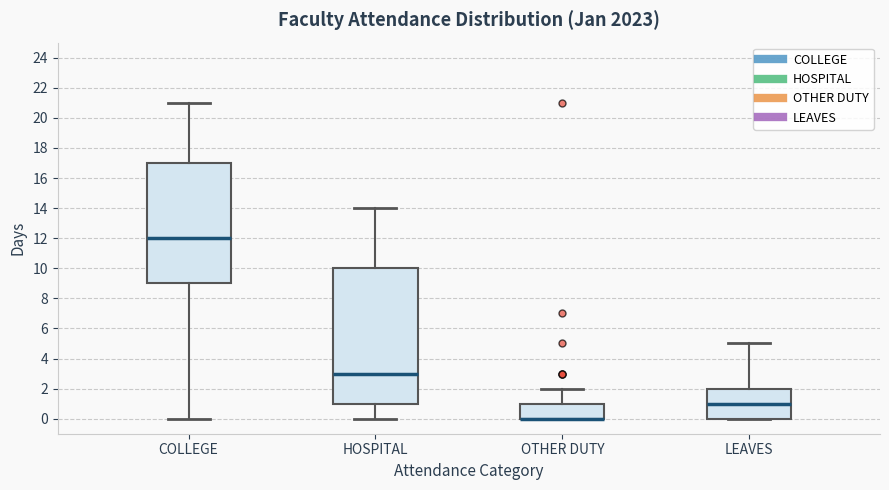

Reading left to right, read every box against the y-axis: the position of its median line, the range the box covers, and the ends of its whiskers. The values are not printed on the chart, so give them approximately, as read against the axis.

COLLEGE: median 12, box 9 to 17, whiskers 0 to 21
HOSPITAL: median 3, box 1 to 10, whiskers 0 to 14
OTHER DUTY: median 0 (drawn on the box's lower edge), box 0 to 1, whiskers 0 to 2
LEAVES: median 1, box 0 to 2, whiskers 0 to 5